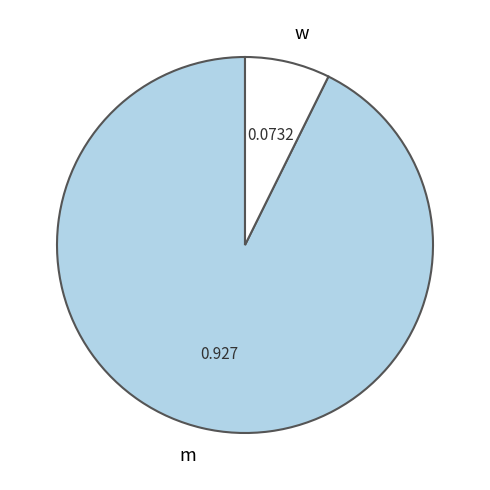

Which category has the biggest portion of the pie?

m